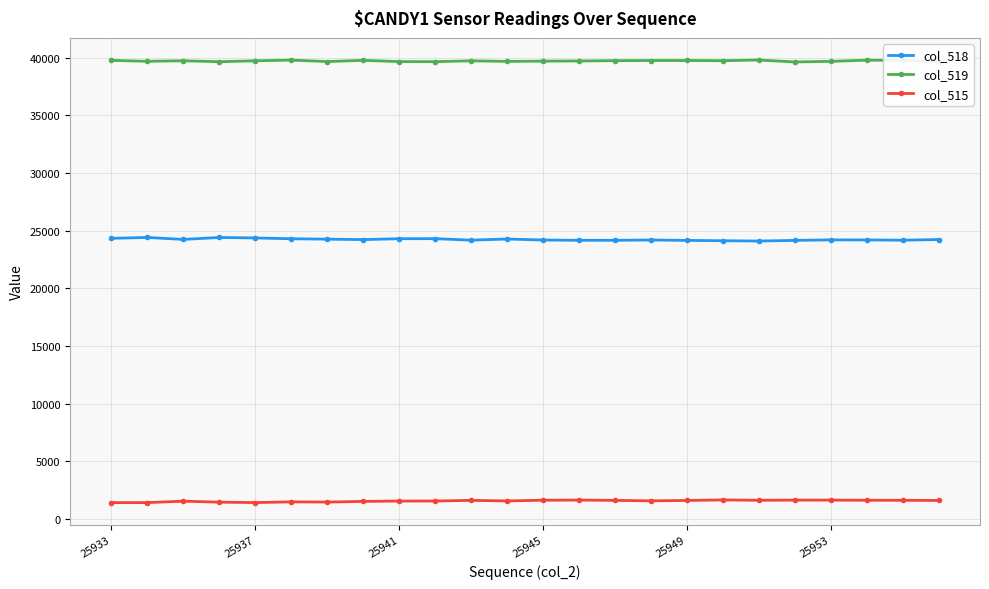

List the series in order of their overall mean, lowest first.

col_515, col_518, col_519